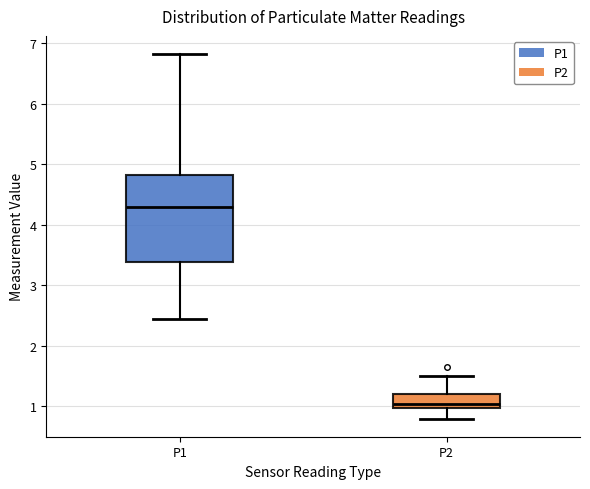

Reading left to right, read every box against the y-axis: the position of its median line, the range the box covers, and the ends of its whiskers. The values are not printed on the chart, so give them approximately, as read against the axis.

P1: median 4.3, box 3.4 to 4.8, whiskers 2.5 to 6.8
P2: median 1.0 (just above the box's lower edge), box 1.0 to 1.2, whiskers 0.8 to 1.5